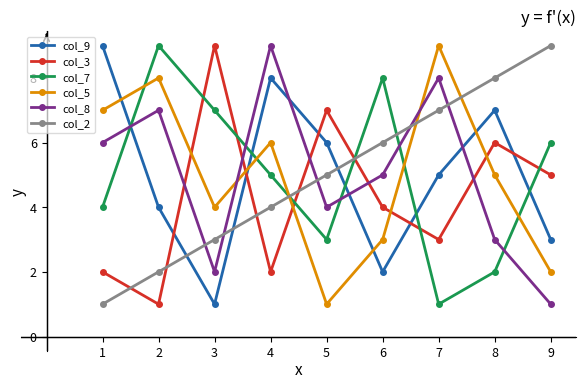

What is the value of the col_8 point at the 8th from the left?

3